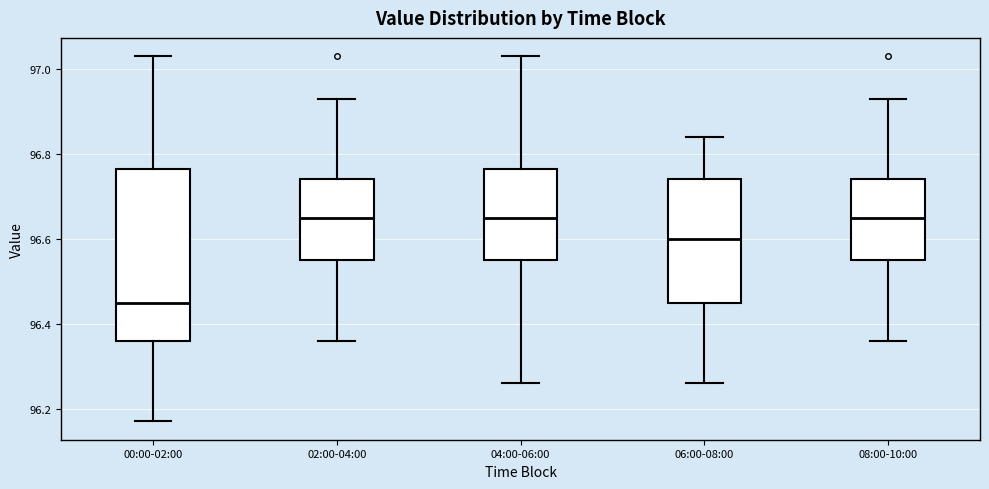

Where does the lower whisker of the box for 00:00-02:00 end on the y-axis? The values are not printed on the chart, so give them approximately, as read against the axis.

96.18